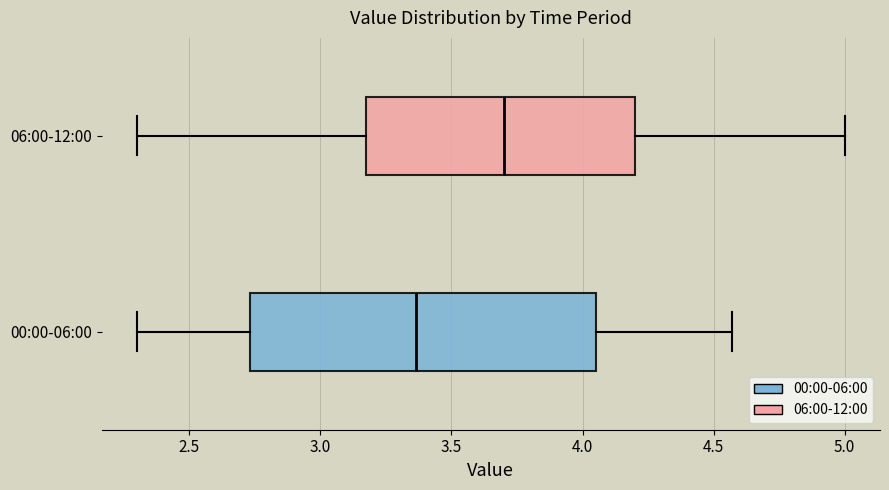

Reading bottom to top, read every box against the x-axis: the position of its median line, the range the box covers, and the ends of its whiskers. The values are not printed on the chart, so give them approximately, as read against the axis.

00:00-06:00: median 3.35, box 2.75 to 4.05, whiskers 2.30 to 4.55
06:00-12:00: median 3.70, box 3.20 to 4.20, whiskers 2.30 to 5.00